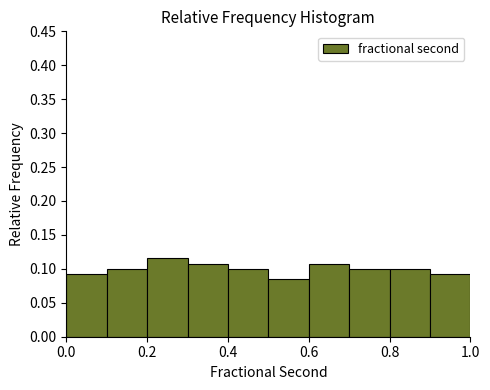

Reading left to right, list every bar in this chart as the range it spans on the x-axis followed by its height. The values are not printed on the chart, so give them approximately, as read against the axis.

0.0 to 0.1: 0.090
0.1 to 0.2: 0.100
0.2 to 0.3: 0.115
0.3 to 0.4: 0.110
0.4 to 0.5: 0.100
0.5 to 0.6: 0.085
0.6 to 0.7: 0.110
0.7 to 0.8: 0.100
0.8 to 0.9: 0.100
0.9 to 1.0: 0.090